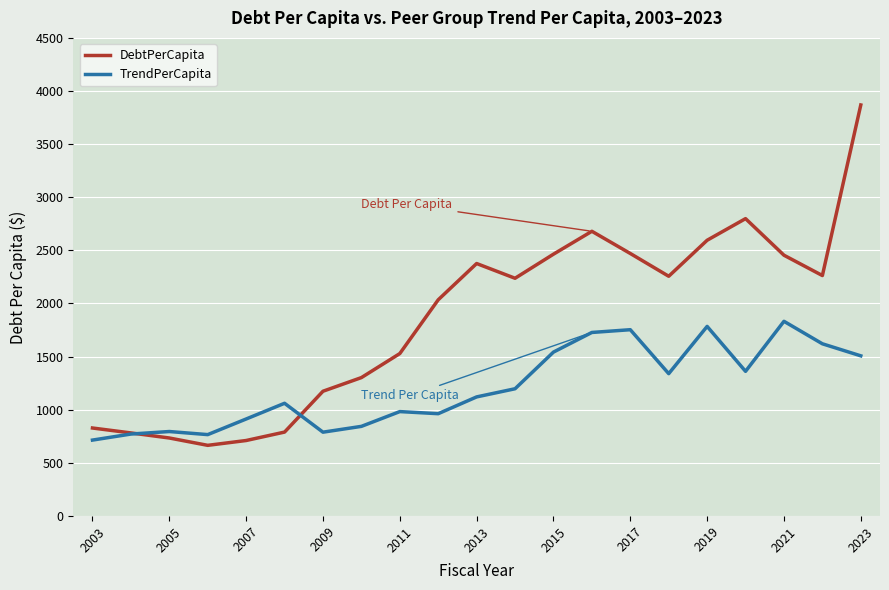

What is the greatest value displayed?

3868.6